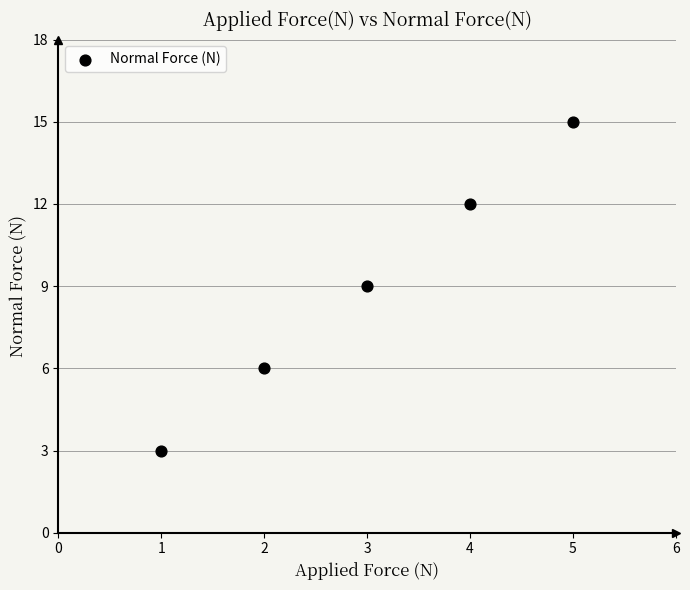

What is the average X value?

3